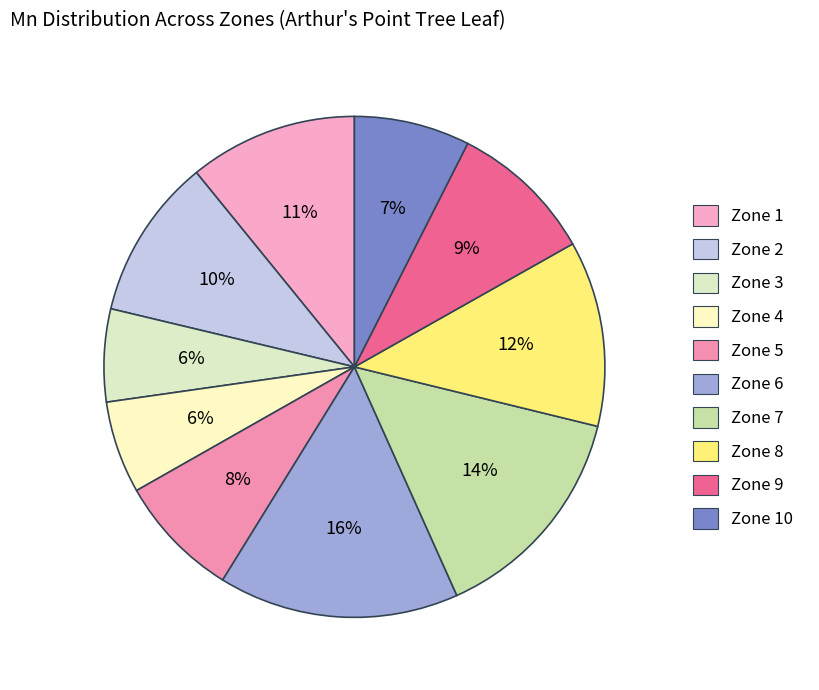

How many slices are in this pie chart?

10